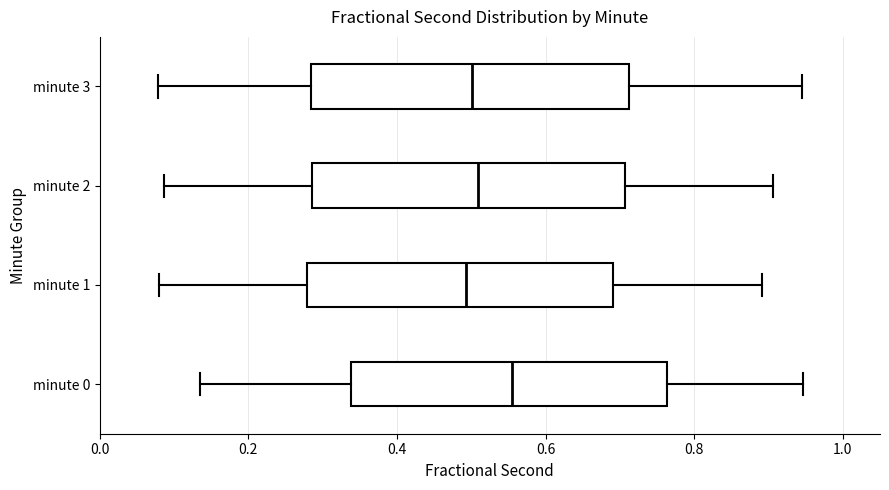

Where does the median line of the box for minute 1 sit on the x-axis? The values are not printed on the chart, so give them approximately, as read against the axis.

0.50